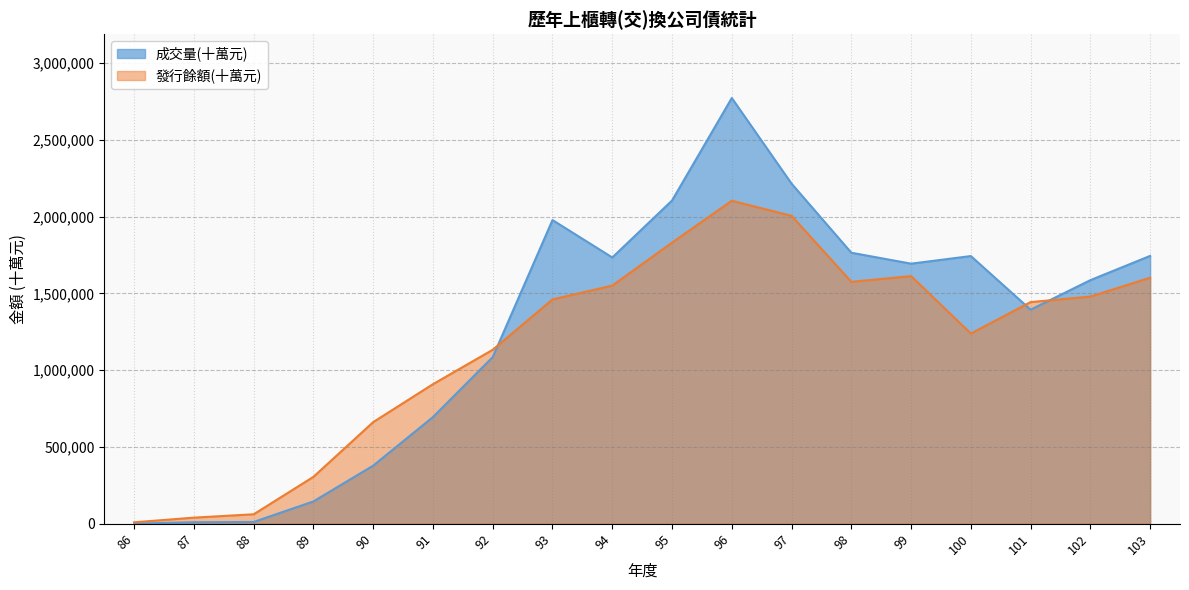

At which category does 成交量(十萬元) reach its first local valley?

94